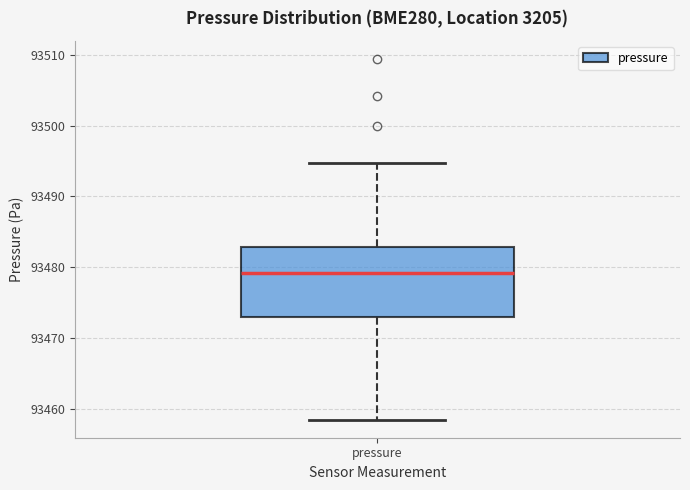

Read this box plot against the y-axis: the position of the median line, the range covered by the box, and the ends of both whiskers. The values are not printed on the chart, so give them approximately, as read against the axis.

median 93479, box 93473 to 93483, whiskers 93459 to 93495